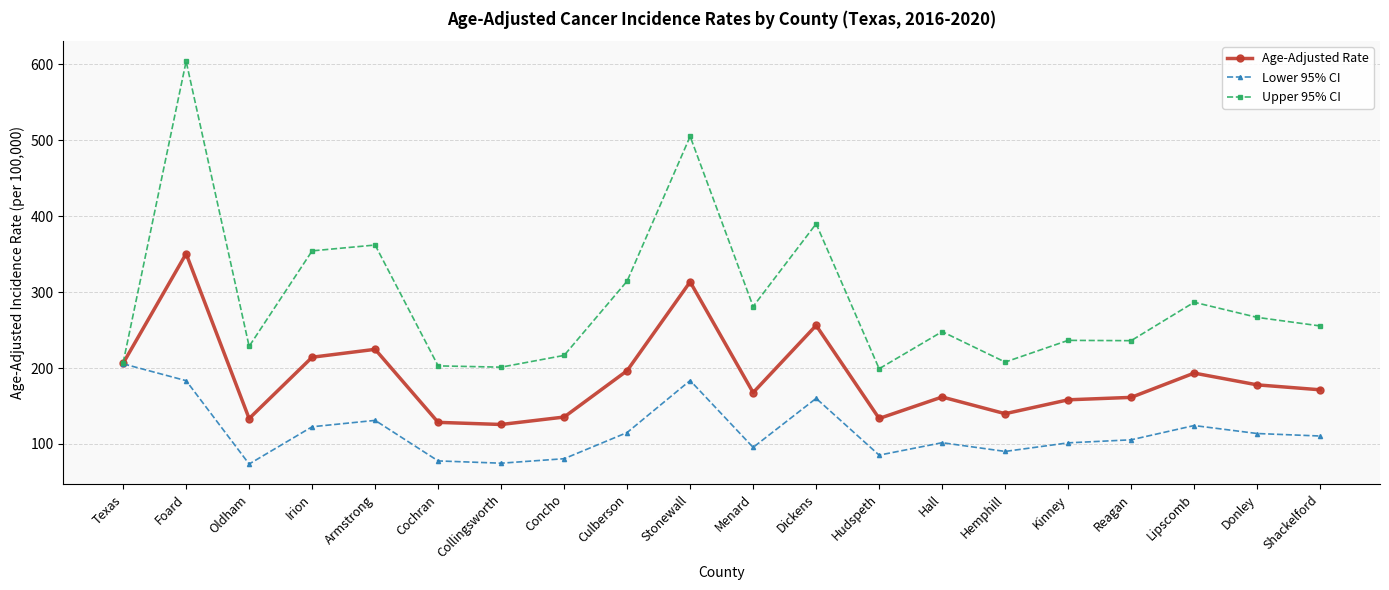

What is the lowest value of the Lower 95% CI series?

73.5